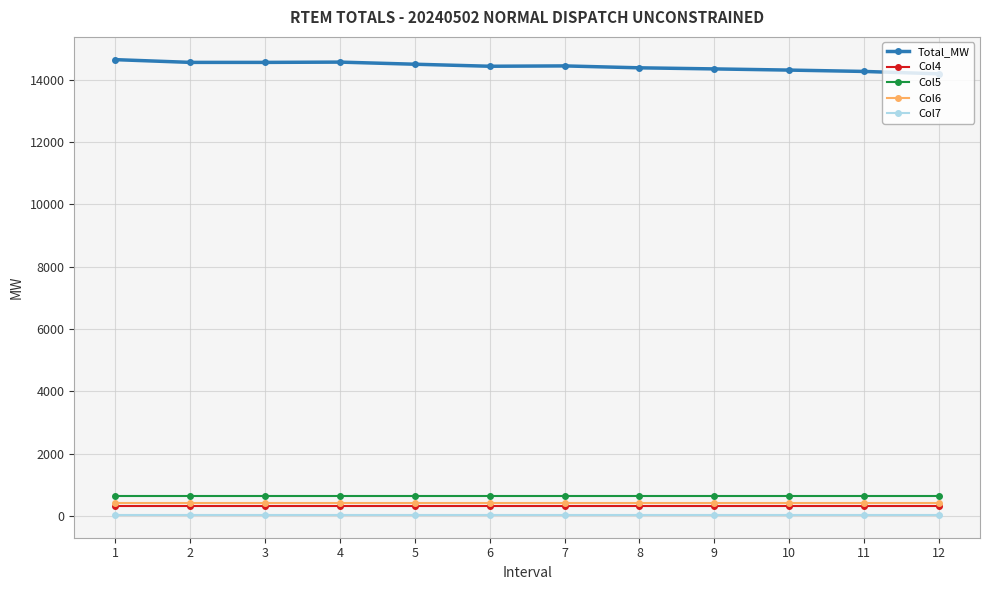

The Col7 series shows 34.0 at 8. True or false?

True